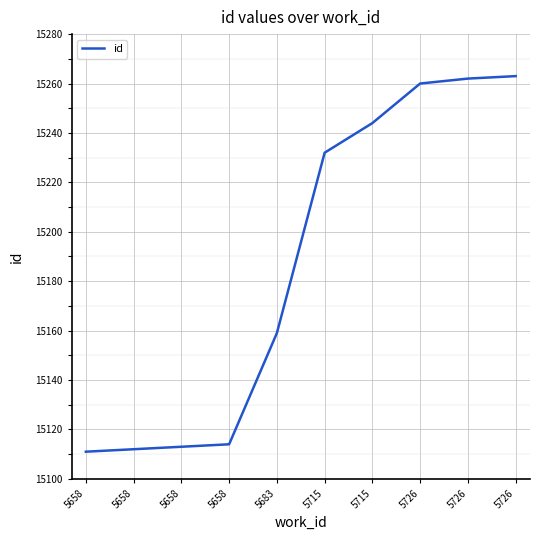

What is the change in value from 5683 to 5715?

+73